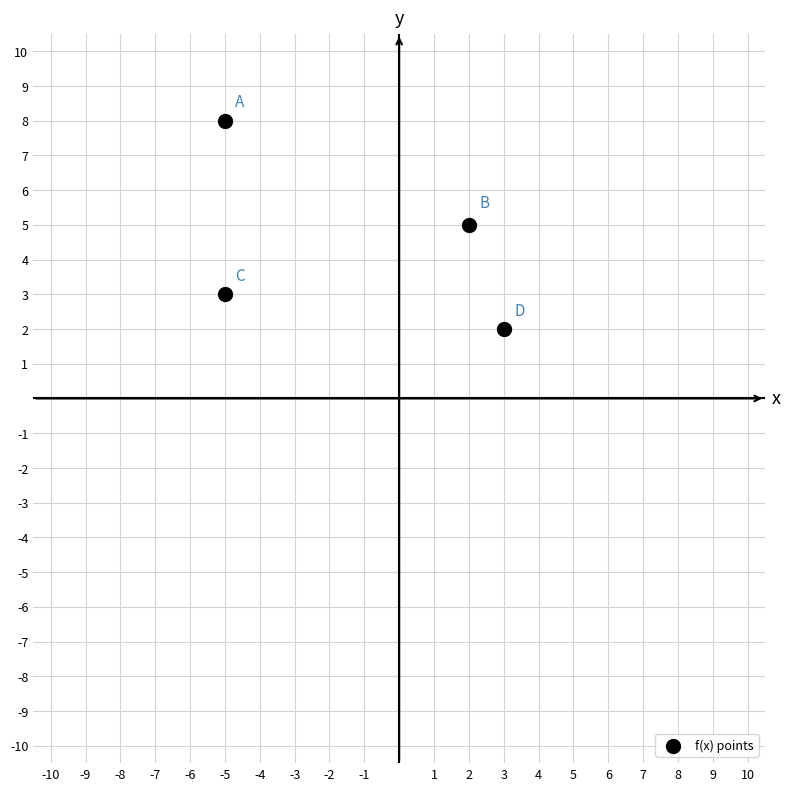

What is the range of Y values (max minus min)?

6